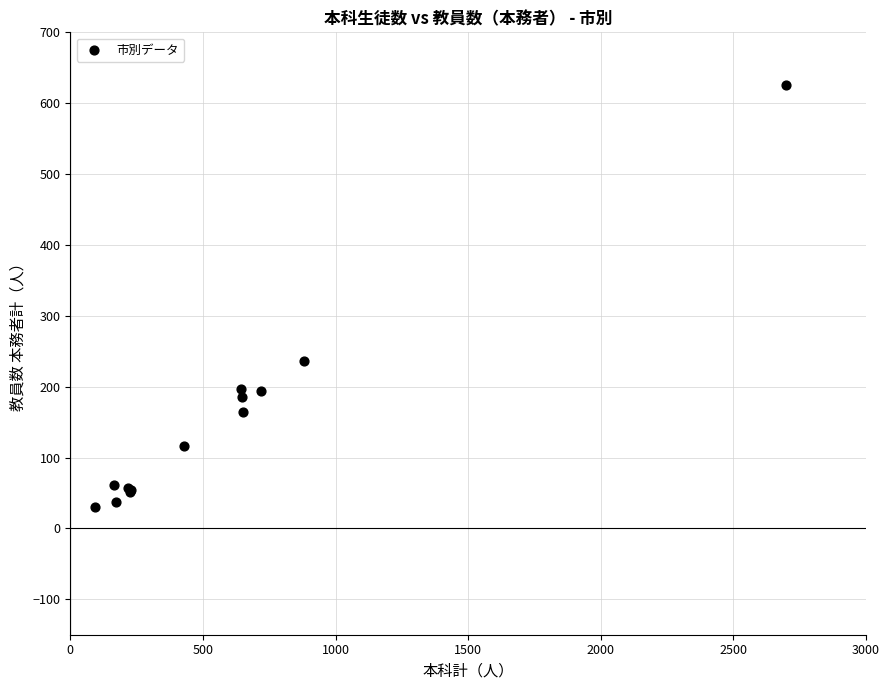

What Y value in the scatter plot is closest to 328?

236